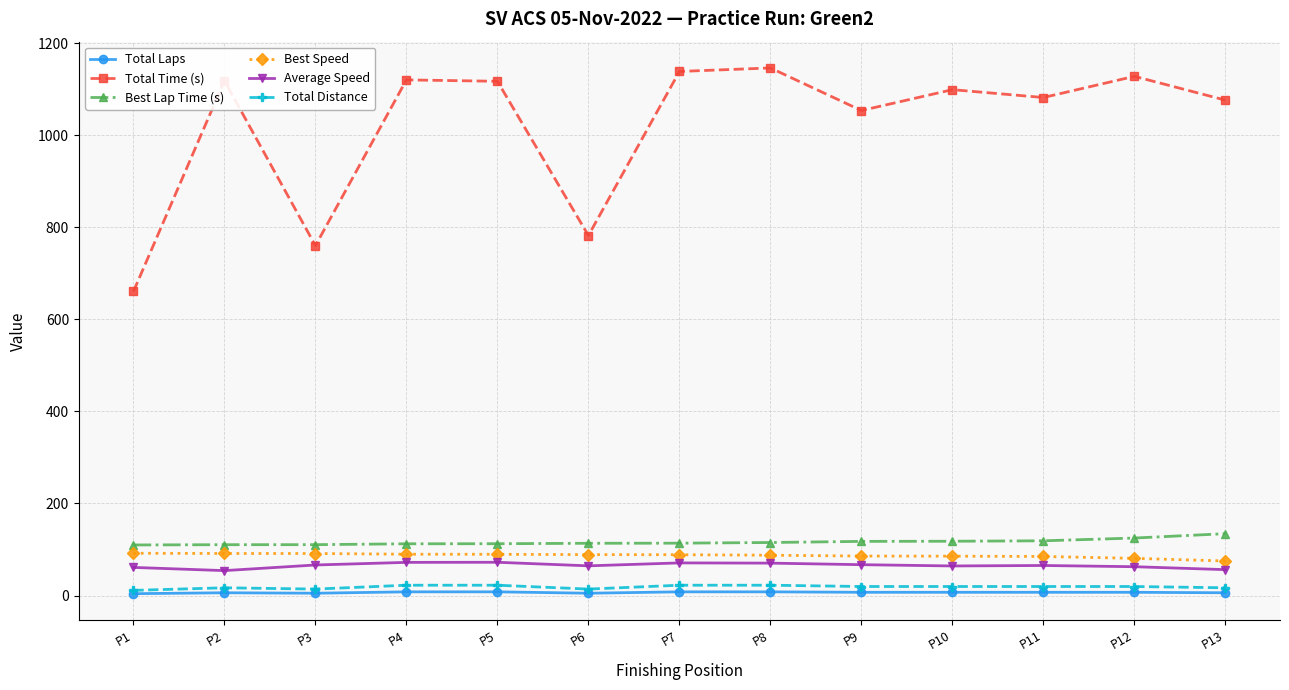

Which series has the widest spread of values?

Total Time (s)